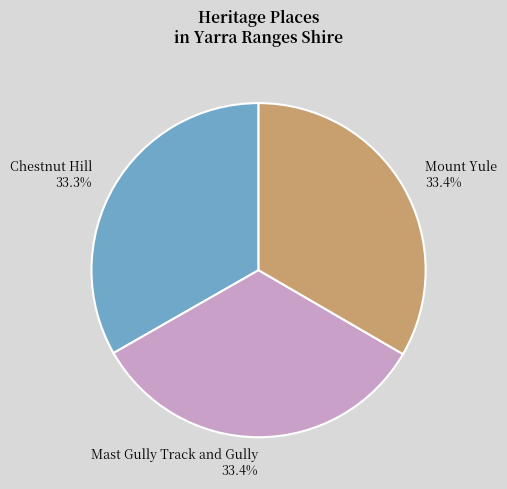

To the nearest percent, what percentage of the pie is Mast Gully Track and Gully?

33%